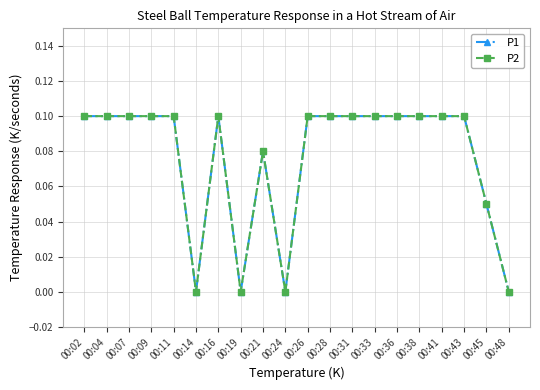

What is the sum of the P2 values at 00:26 and 00:07?

0.2